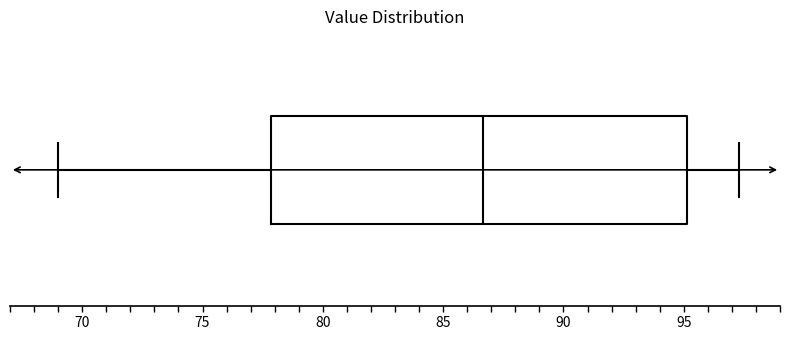

Read this box plot against the x-axis: the position of the median line, the range covered by the box, and the ends of both whiskers. The values are not printed on the chart, so give them approximately, as read against the axis.

median 86.5, box 78.0 to 95.0, whiskers 69.0 to 97.5